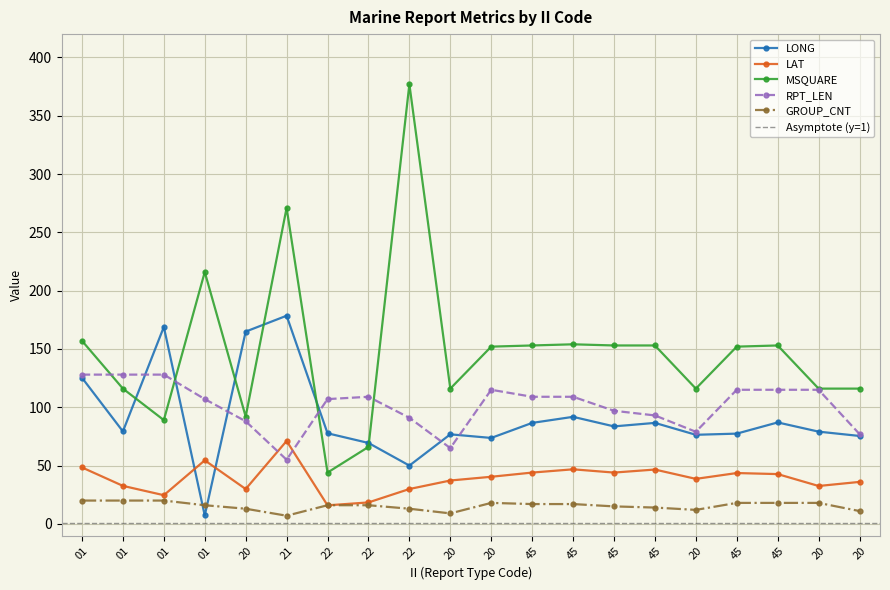

At which label is LONG closest to 92?

45